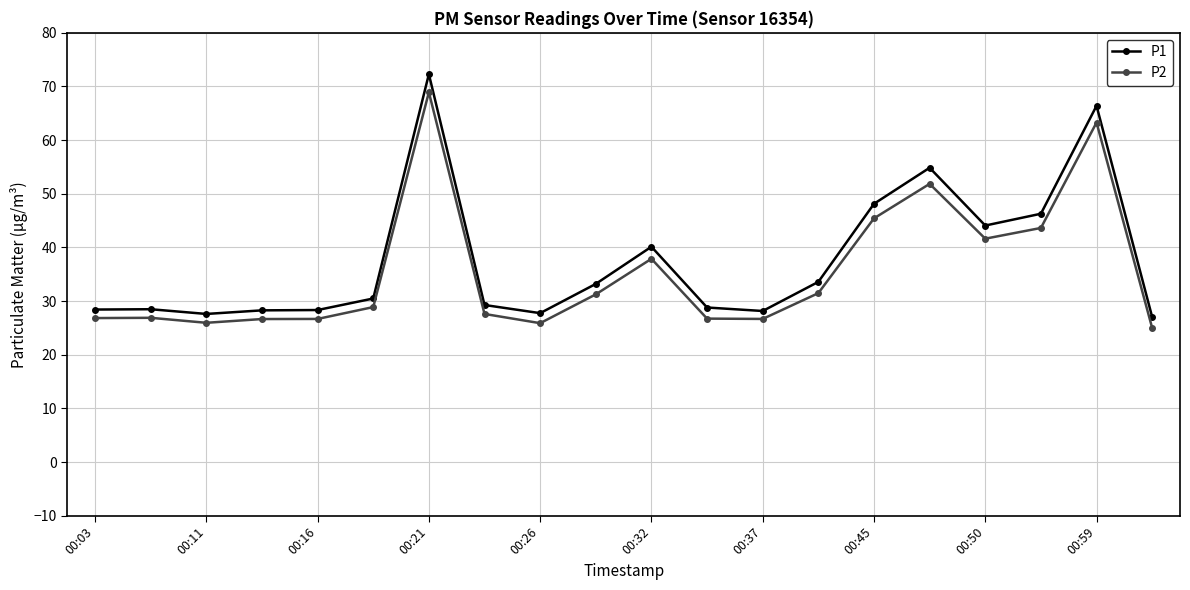

What is the value of the P2 point at the 7th from the left?

68.9